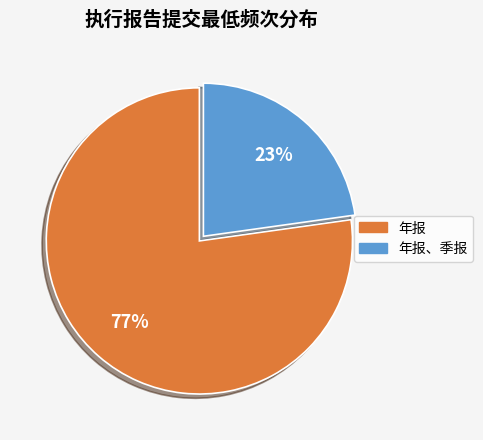

Does 年报 represent more than half of the total?

Yes